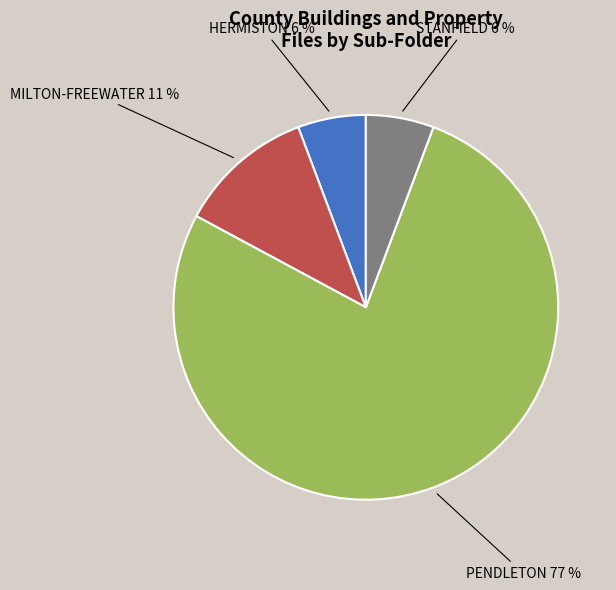

What is the ratio of the value at HERMISTON 6 % to the value at MILTON-FREEWATER 11 %?

0.5